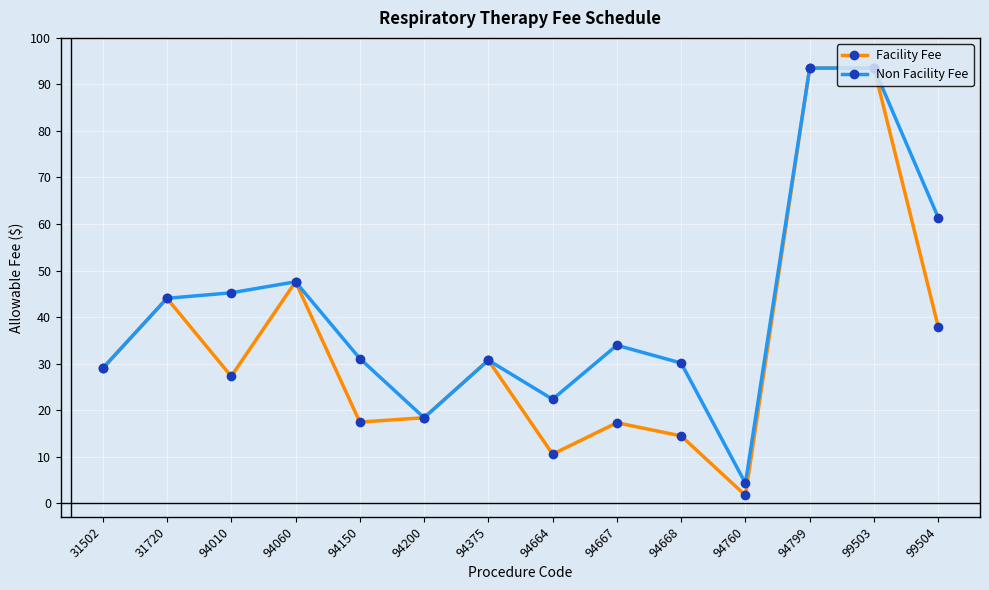

True or false: Facility Fee has more than 2 points higher than both neighbors.

True